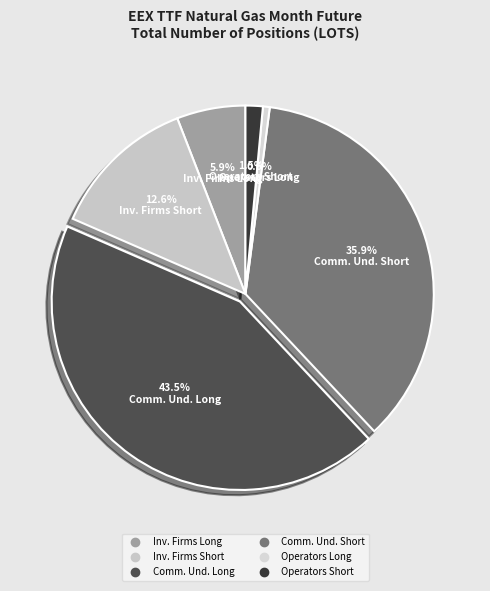

How many segments does this pie chart have?

6